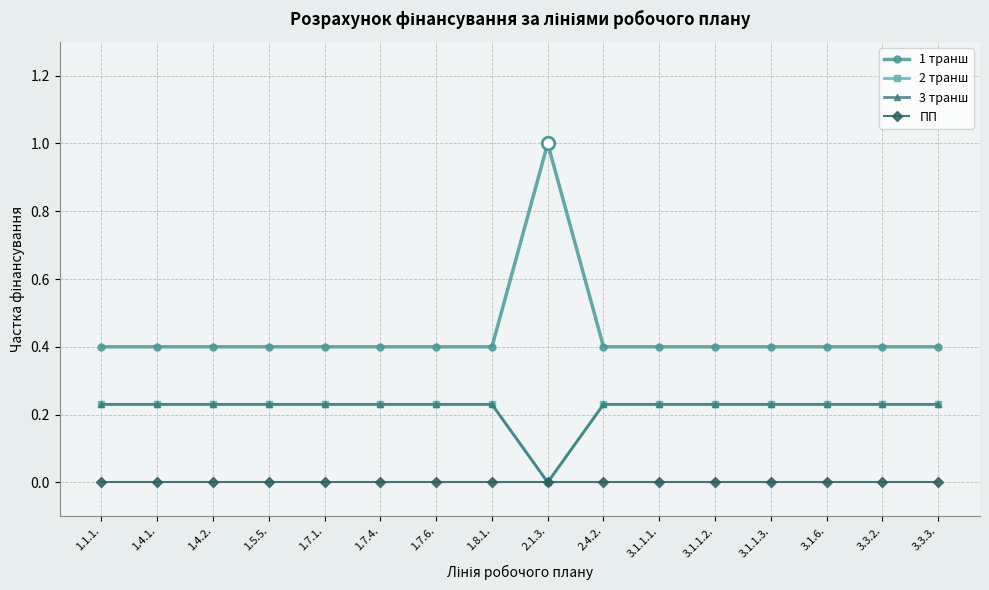

At 3.1.1.3., list the series in order from largest to smallest.

1 транш, 2 транш, 3 транш, ПП